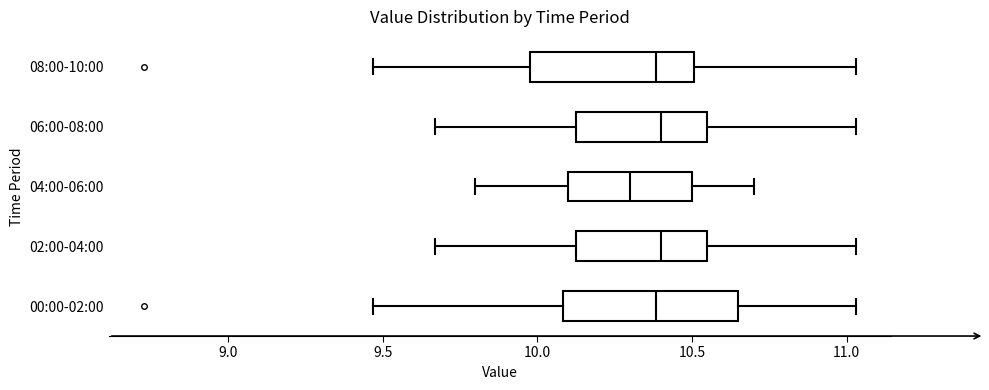

Which box's median line is the furthest to the left?

04:00-06:00